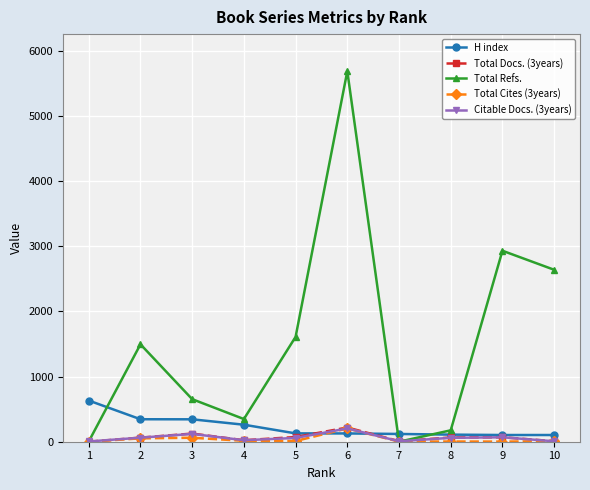

What is the value of the Citable Docs. (3years) point at the 6th from the left?

204